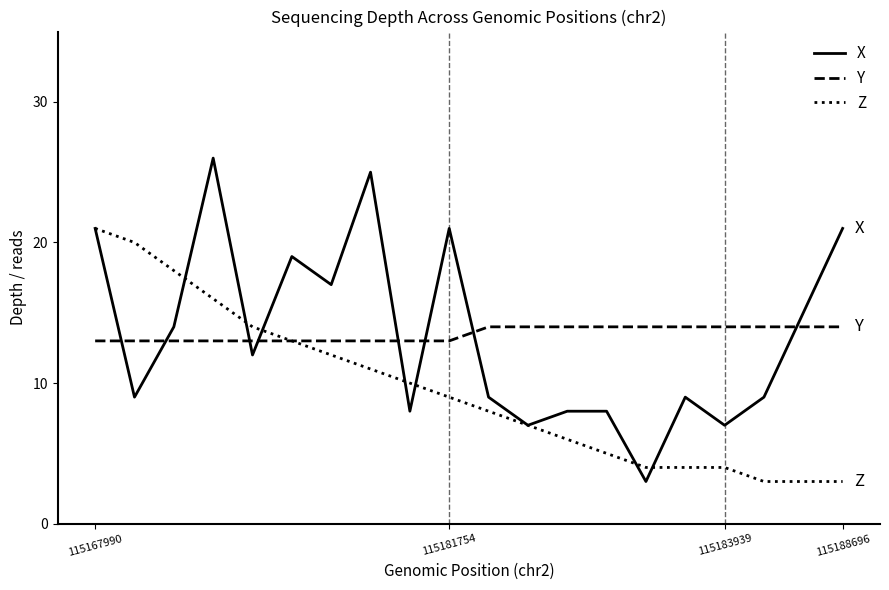

Which series has the largest range (max minus min)?

X